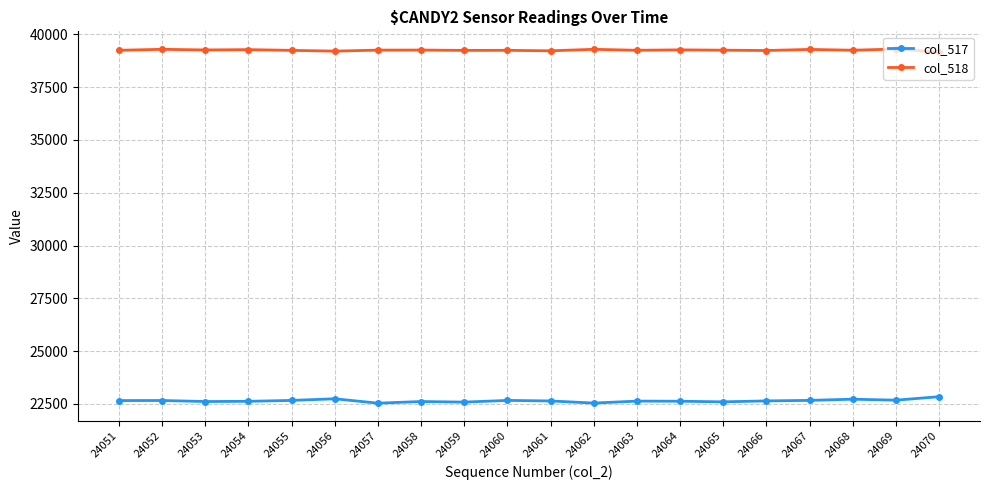

What is the average value of the col_517 series?

22649